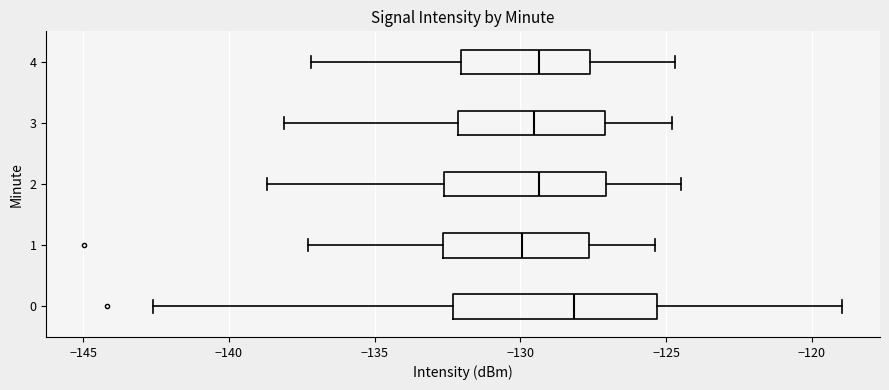

Which box's median line is the furthest to the right?

0